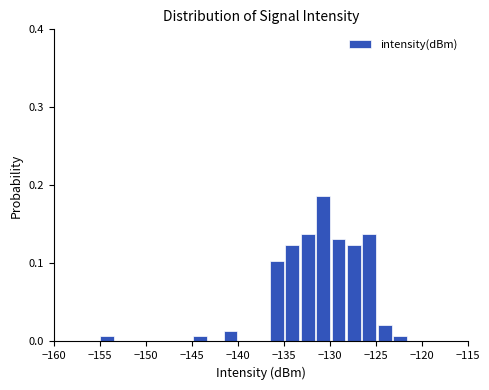

Around what value on the x-axis is the tallest bar? Give the approximate position of its centre, as read against the axis.

-130.5